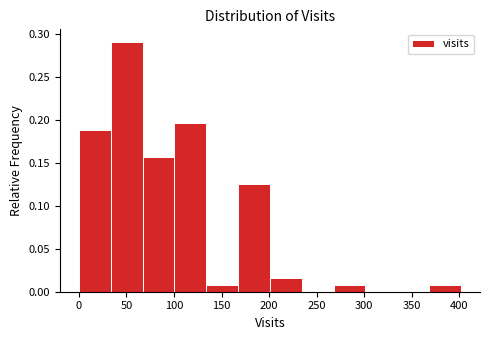

Reading left to right, list every bar in this chart as the range it spans on the x-axis followed by its height. Neither the bar edges nor the heights are printed on the chart, so give them approximately, as read against the axes.

0.0 to 33.5: 0.190
33.5 to 67.0: 0.290
67.0 to 100.5: 0.155
100.5 to 134.0: 0.195
134.0 to 167.5: 0.010
167.5 to 201.0: 0.125
201.0 to 234.5: 0.015
234.5 to 268.0: 0
268.0 to 301.5: 0.010
301.5 to 335.0: 0
335.0 to 368.5: 0
368.5 to 402.0: 0.010